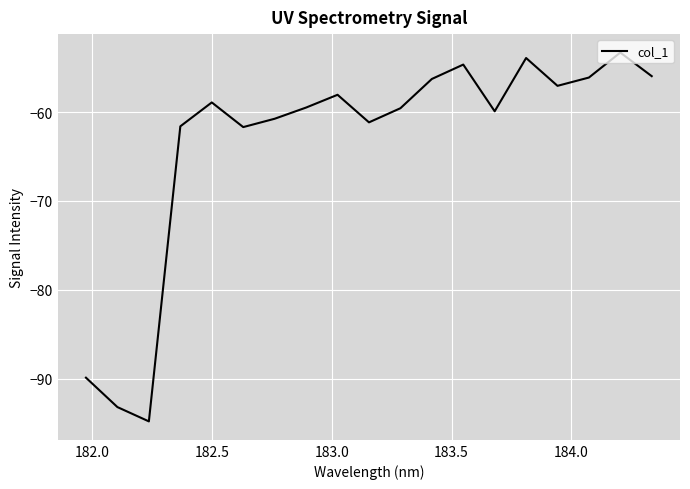

What is the greatest value displayed?

-53.3